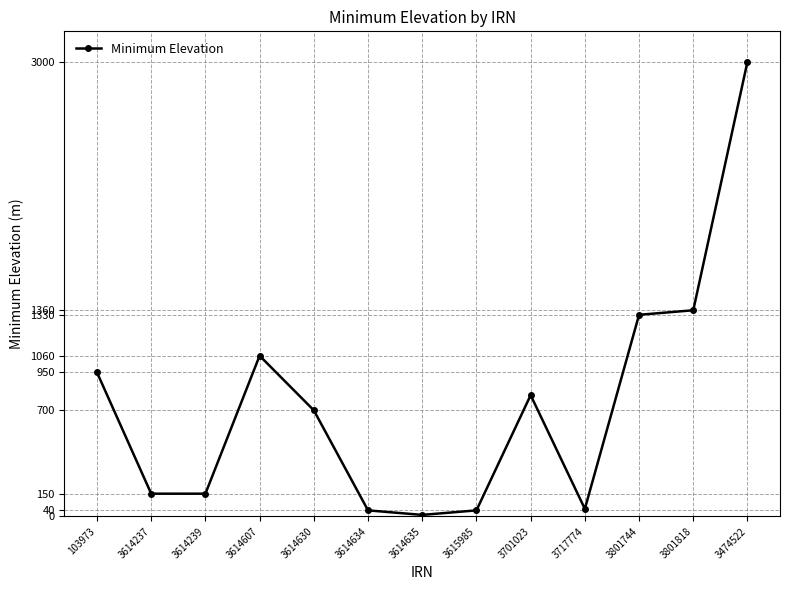

Which label corresponds to the largest value in the chart?

3474522